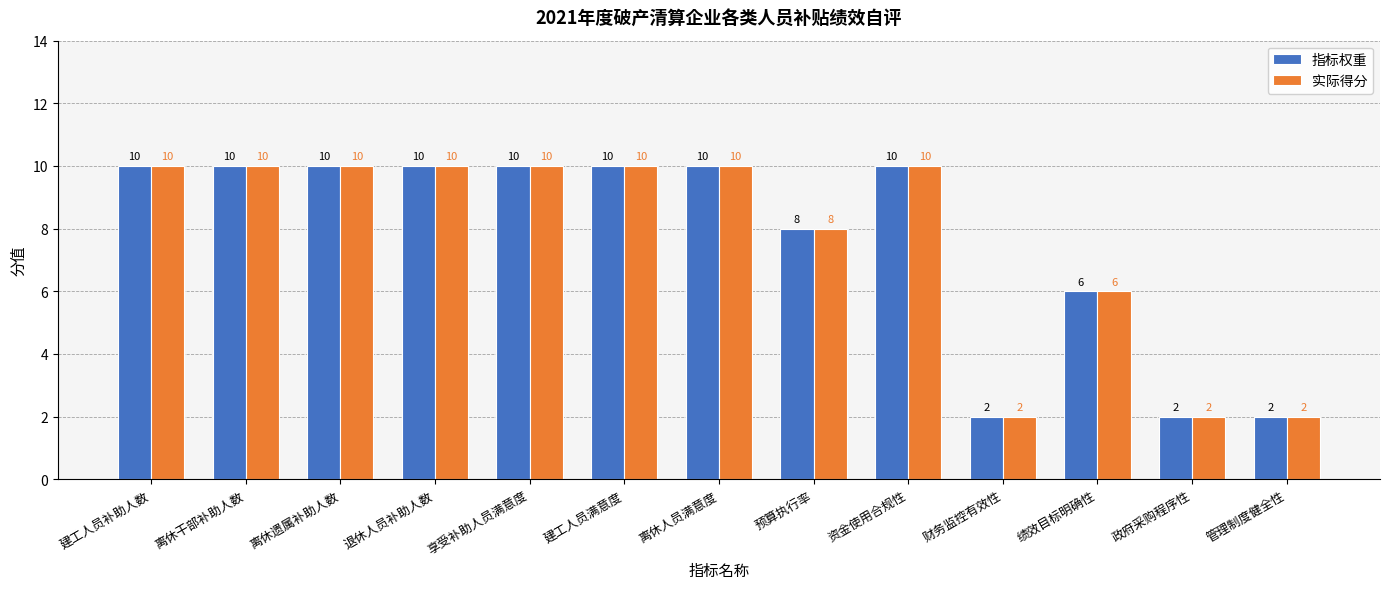

The value of 实际得分 at 财务监控有效性 is 3. True or false?

False